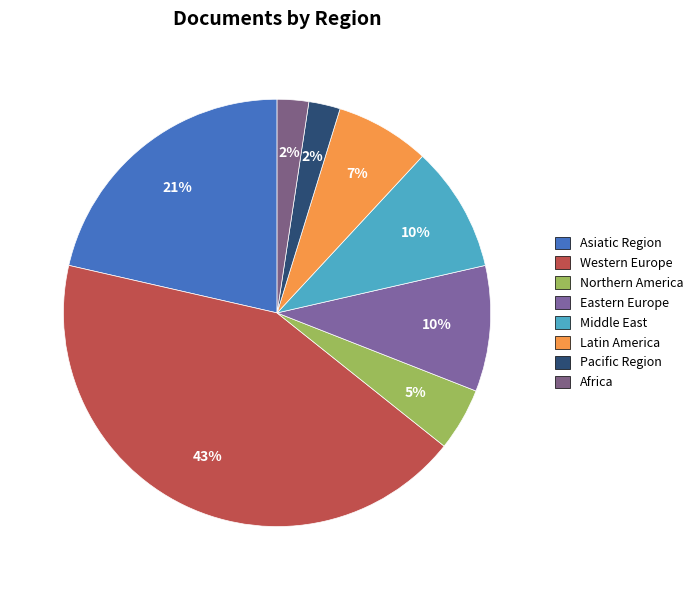

How many slices are in this pie chart?

8